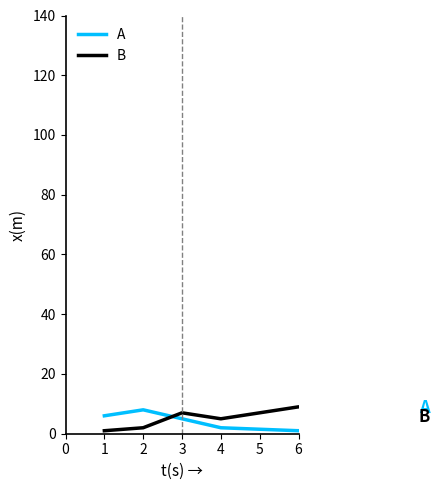

What is the difference between the maximum and second lowest values in the A series?

6